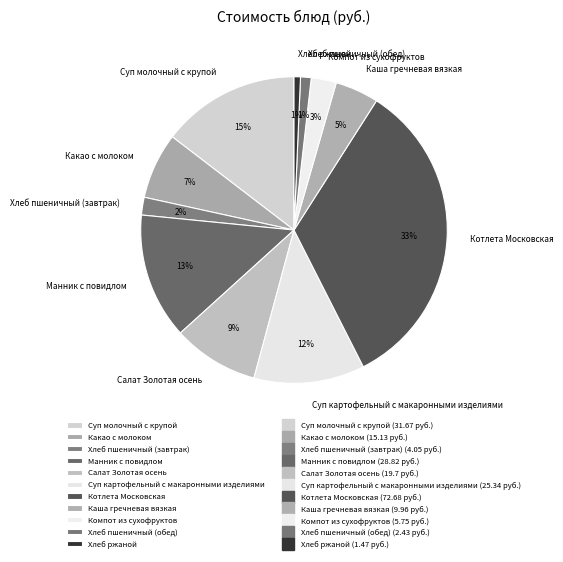

To the nearest percent, what is the average slice percentage?

9%